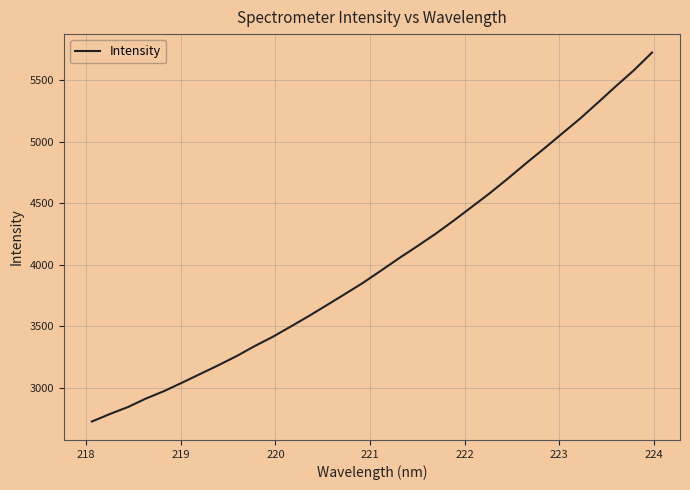

Does the chart have visible grid lines?

Yes